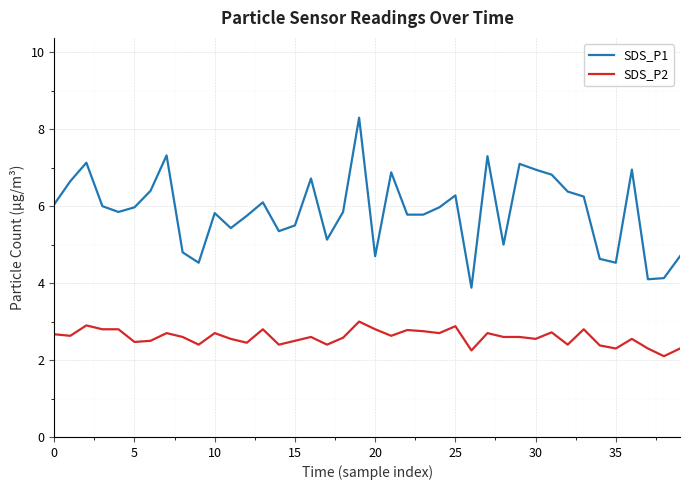

True or false: SDS_P2 and SDS_P1 cross at least once.

False